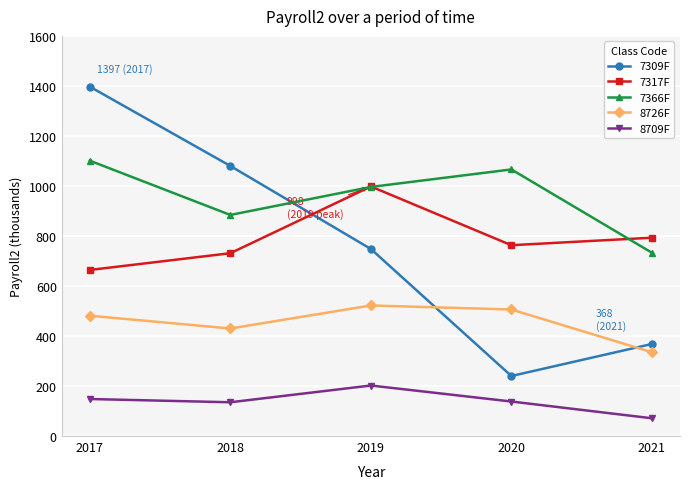

Which series has the largest total across all categories?

7366F